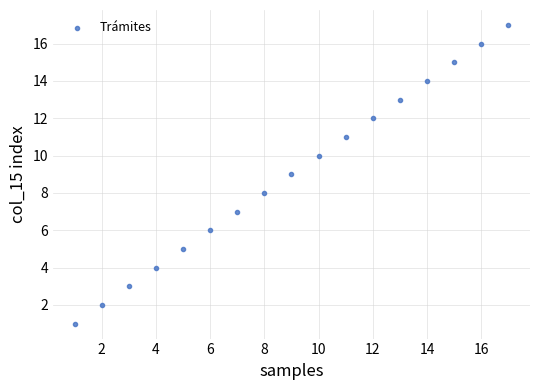

What is the range of Y values (max minus min)?

16